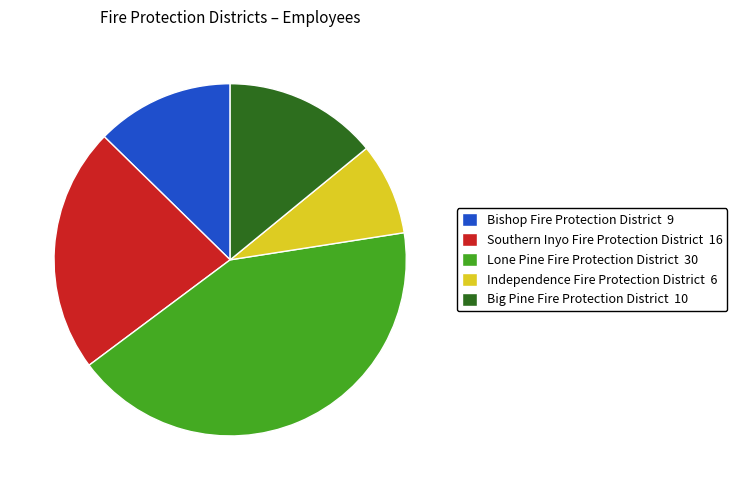

Is it true that Big Pine Fire Protection District 10 is 14% of the pie?

True